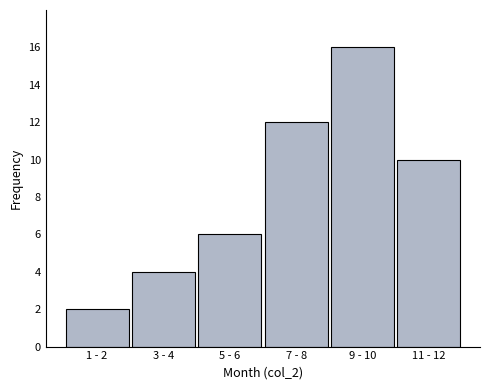

Reading left to right, what are all the values shown in this chart?

2	4	6	12	16	10